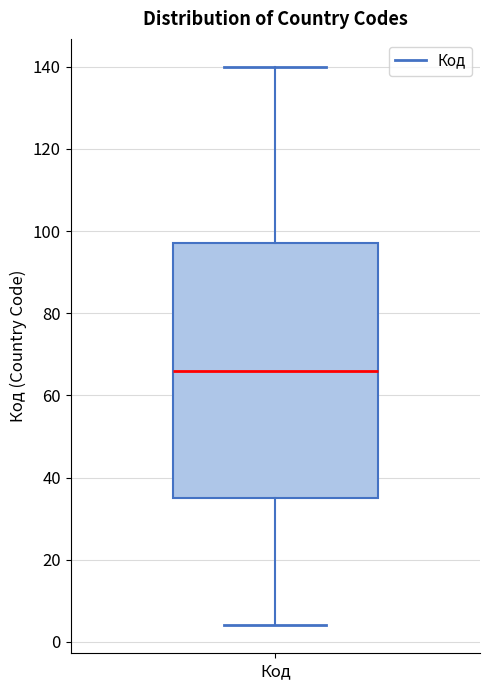

Transcribe this box plot: give where the median line is, the range the box spans, and where the two whiskers end, as read against the y-axis. The values are not printed on the chart, so give them approximately, as read against the axis.

median 66, box 36 to 98, whiskers 4 to 140